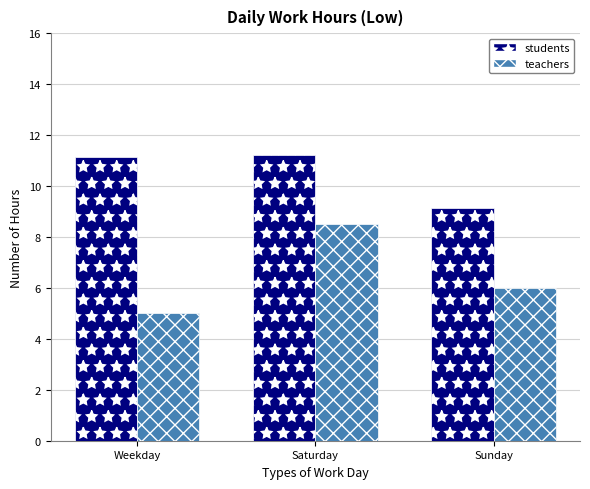

Rank the series at Sunday from lowest to highest value.

teachers, students